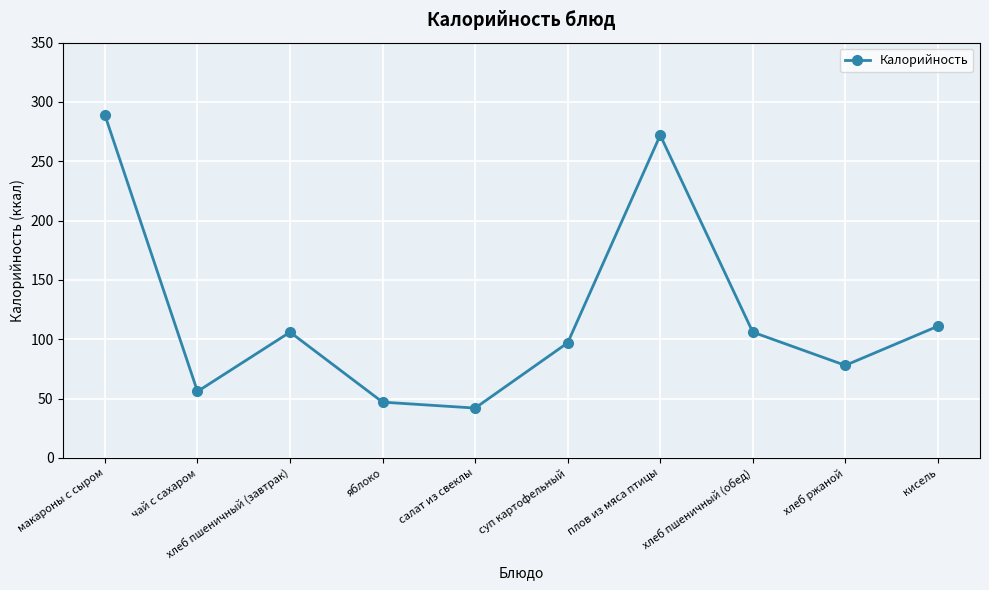

What is the approximate value at хлеб ржаной, to the nearest 50?

100